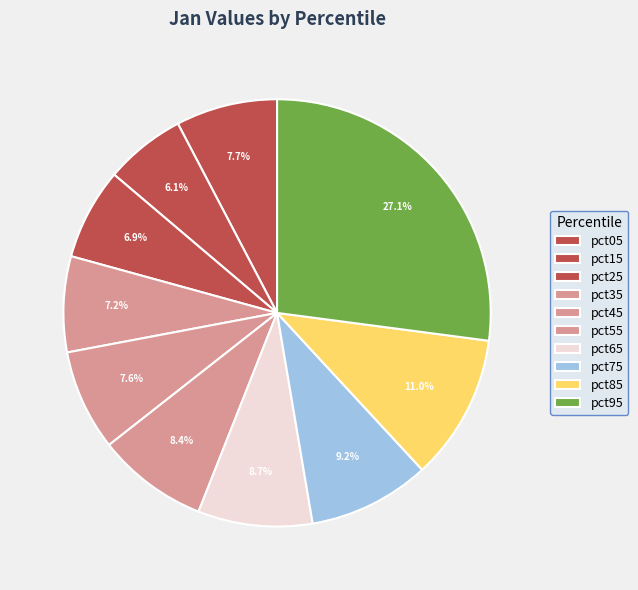

What percentage is the pct55 slice, to the nearest percent?

8%